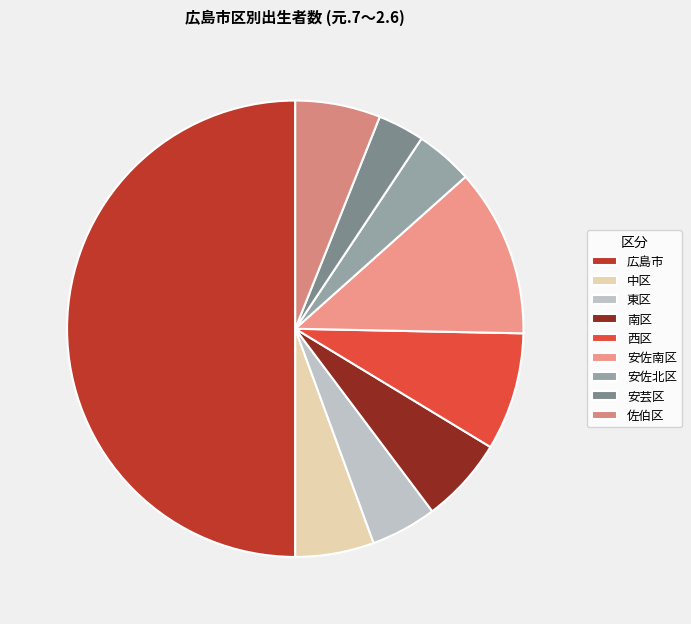

Is the sum of 西区 and 広島市 greater than half?

Yes